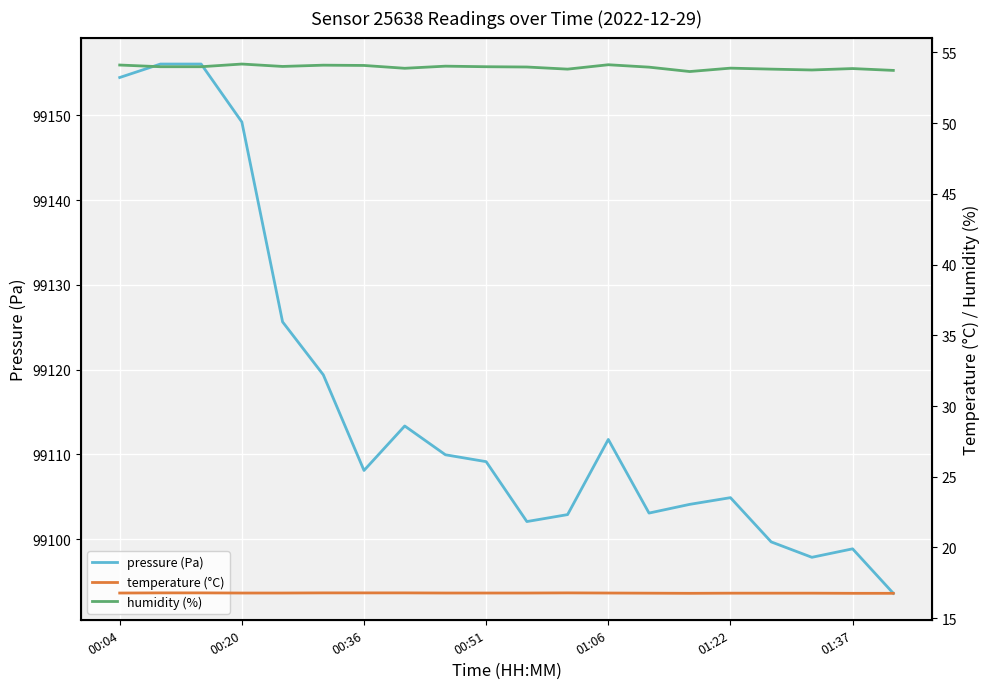

True or false: temperature (°C) has more than 1 interior local peaks.

False